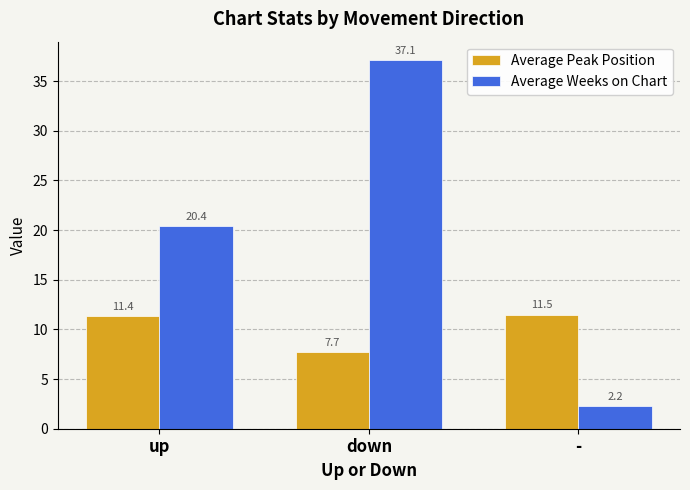

Which series has the largest range (max minus min)?

Average Weeks on Chart